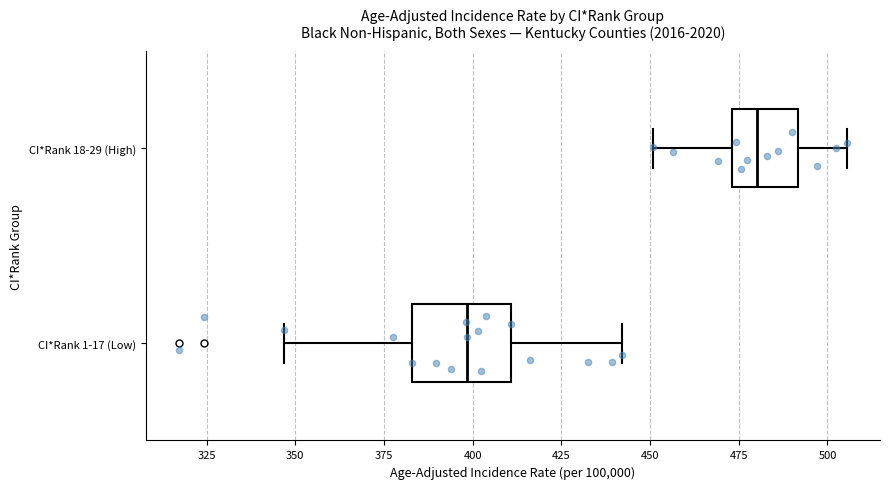

Where does the median line of the box for CI*Rank 1-17 (Low) sit on the x-axis? The values are not printed on the chart, so give them approximately, as read against the axis.

400